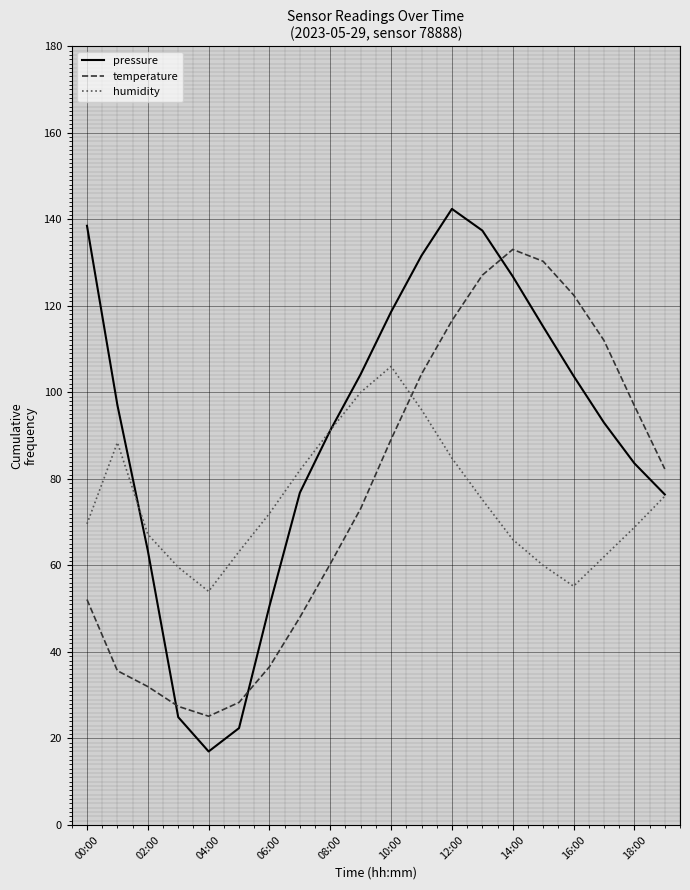

How many values in the humidity series are below 71?

10